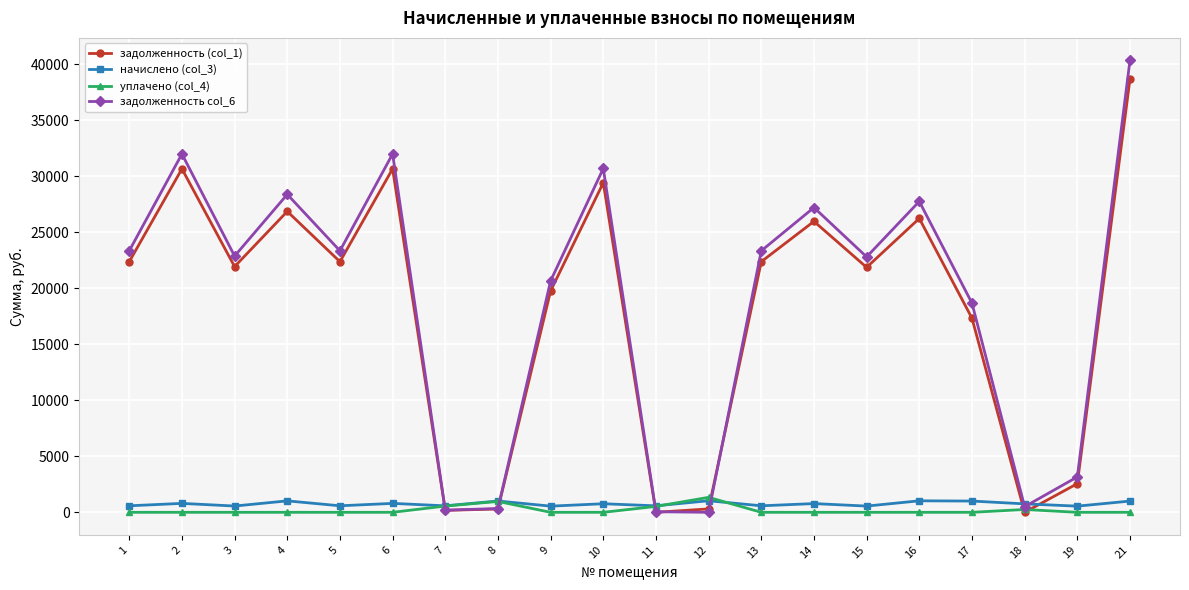

What is the greatest value displayed?

40332.6